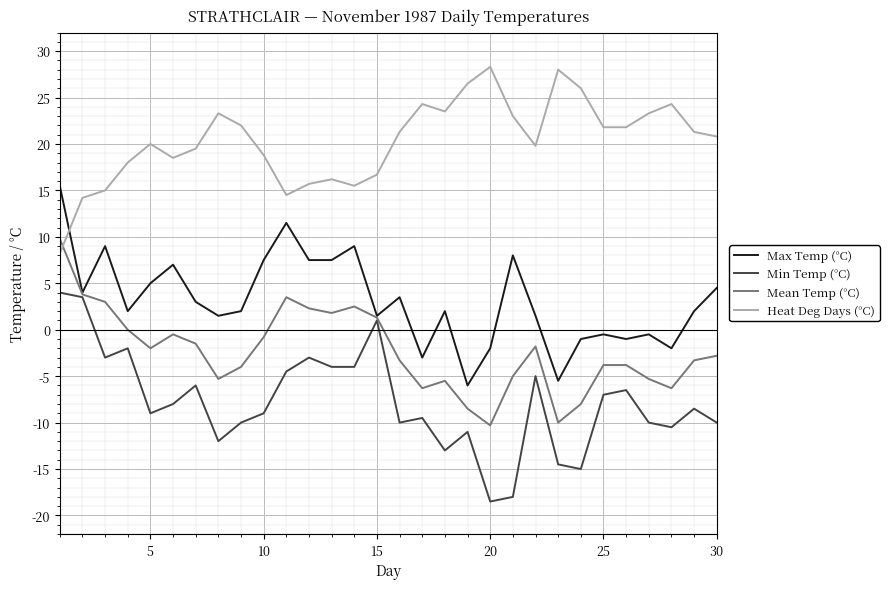

How many lines are shown in the chart?

4